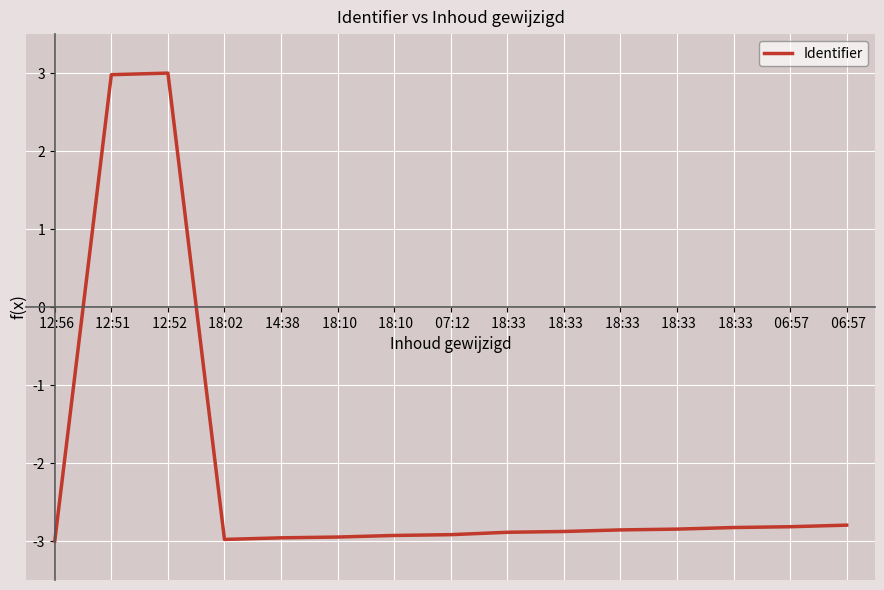

How many lines are shown in the chart?

1